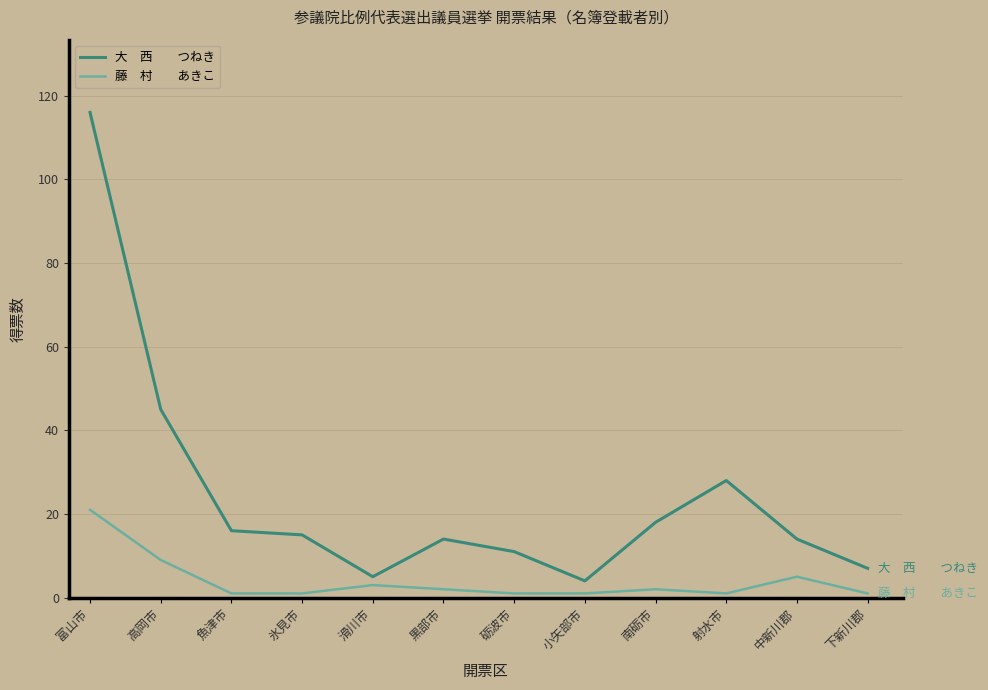

Which label corresponds to the largest value in the chart?

富山市